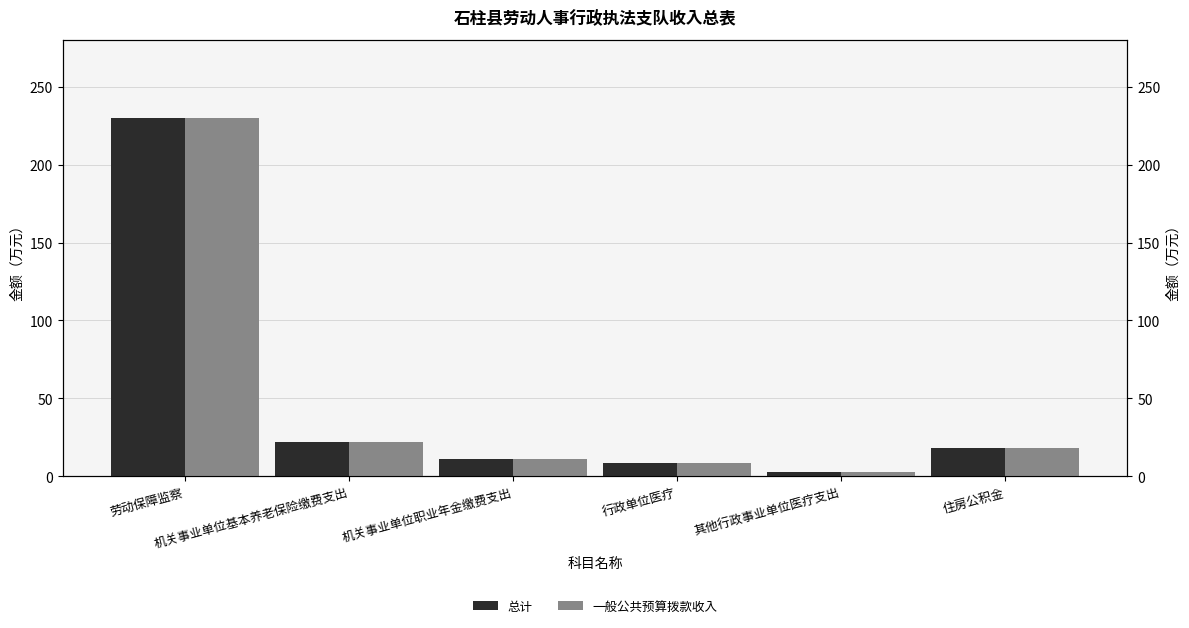

Are the bars grouped side by side (vs. stacked)?

Yes